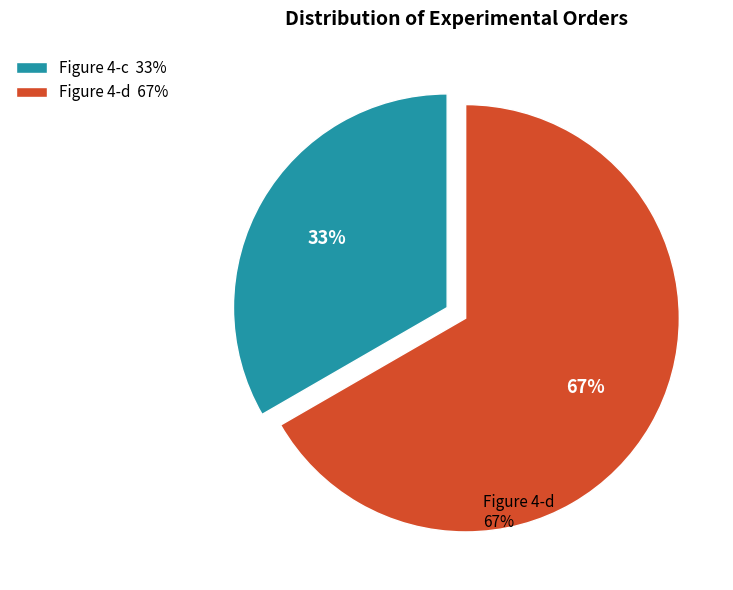

Count the number of slices in the pie.

2